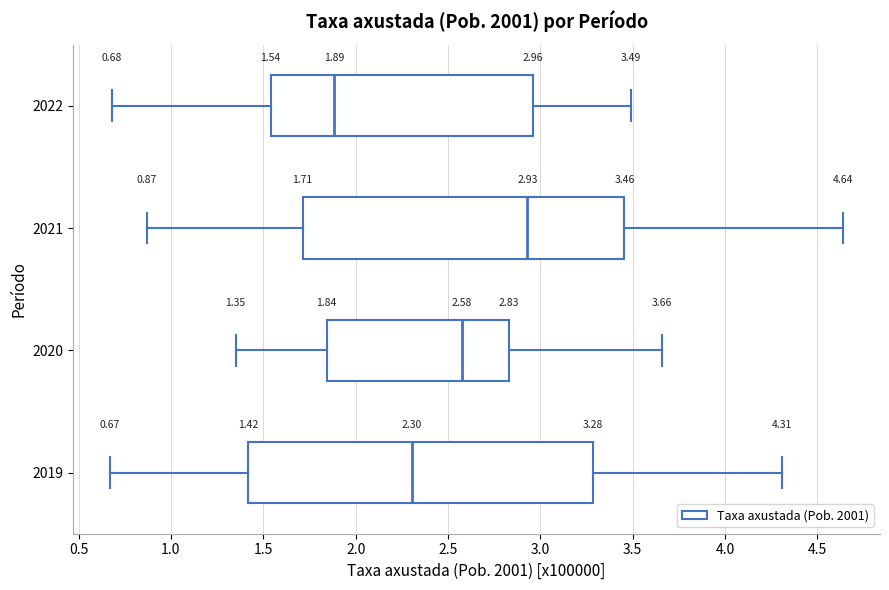

Which box is the widest, from its left edge to its right edge?

2019